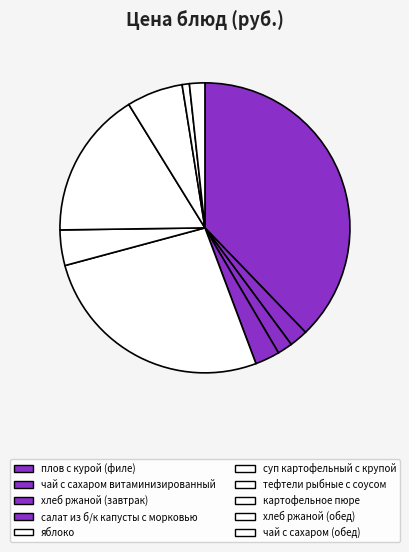

Count the number of slices in the pie.

10